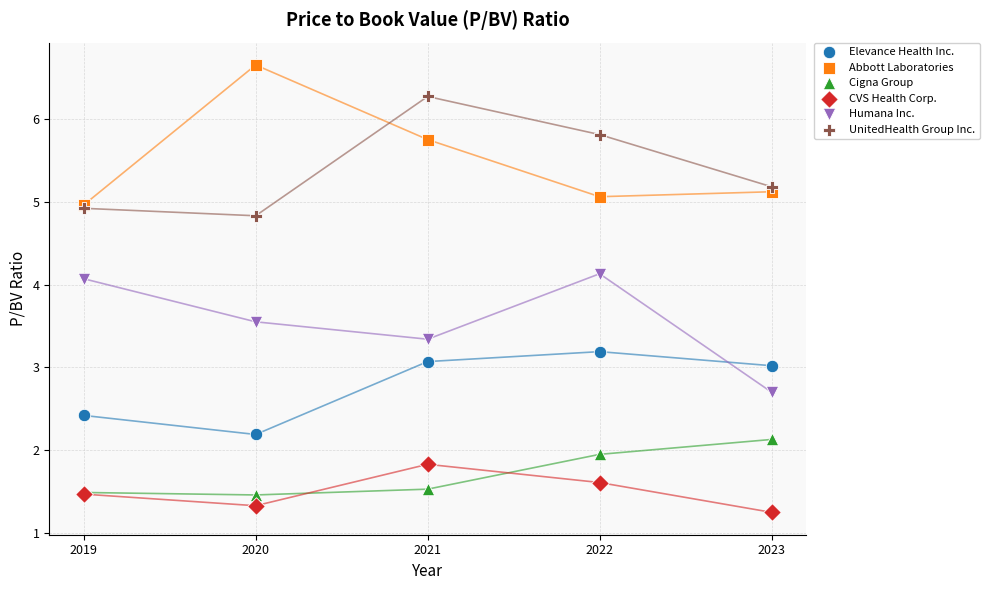

In the Cigna Group series, what Y value is closest to 1?

1.5